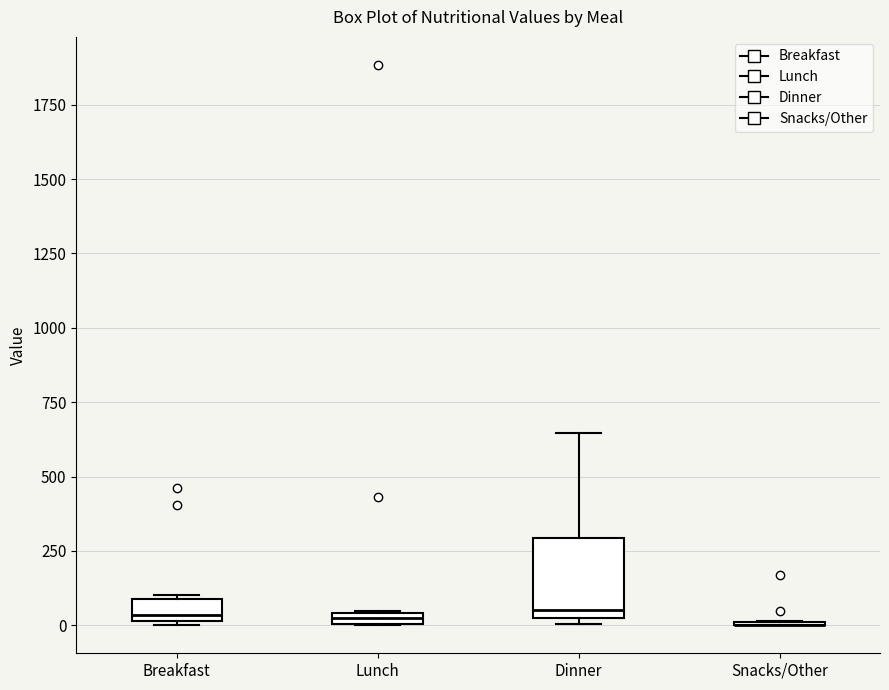

Where is the upper edge of the box for Lunch on the y-axis? The values are not printed on the chart, so give them approximately, as read against the axis.

50